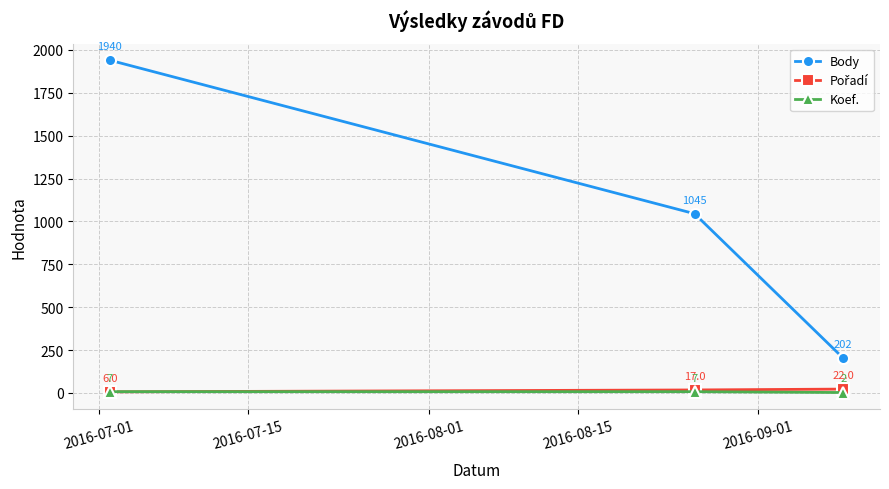

Which series has the largest range (max minus min)?

Body